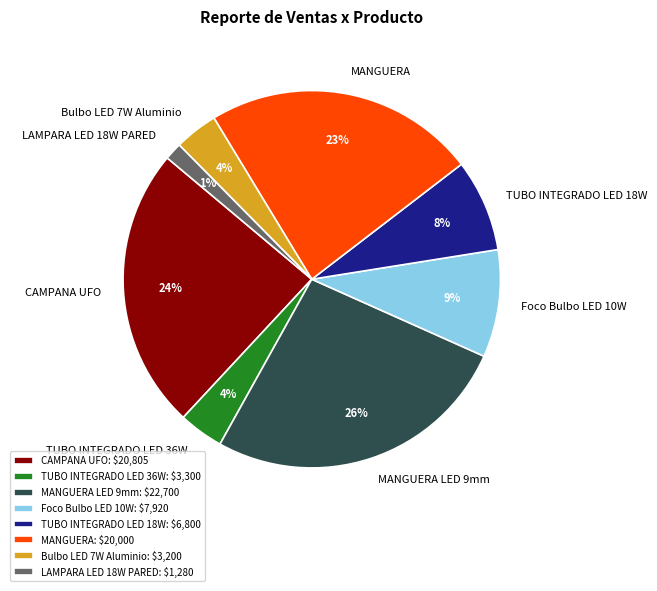

To the nearest percent, what is the average slice percentage?

12%